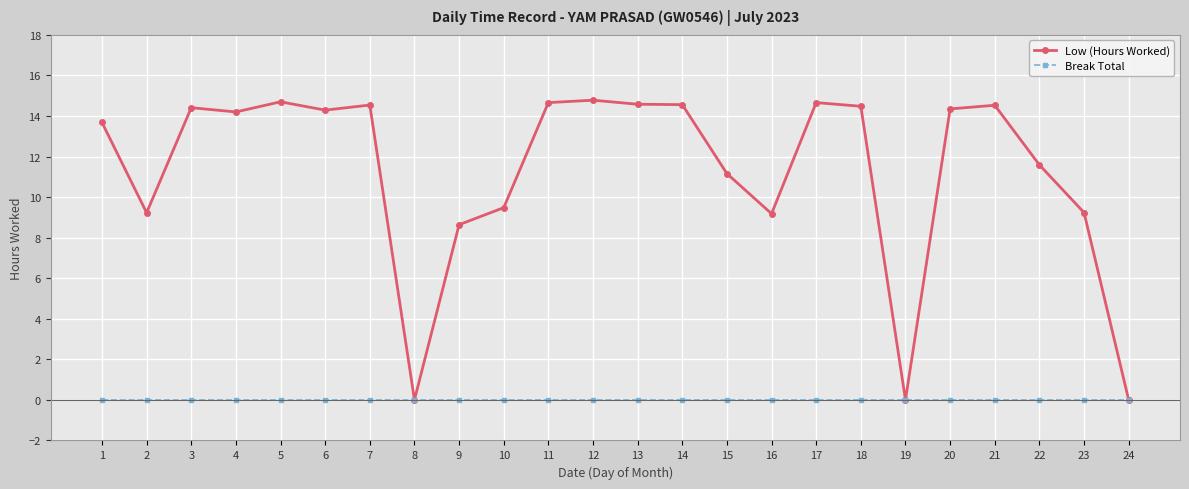

True or false: Break Total has a value of 0.0 at 12.

True